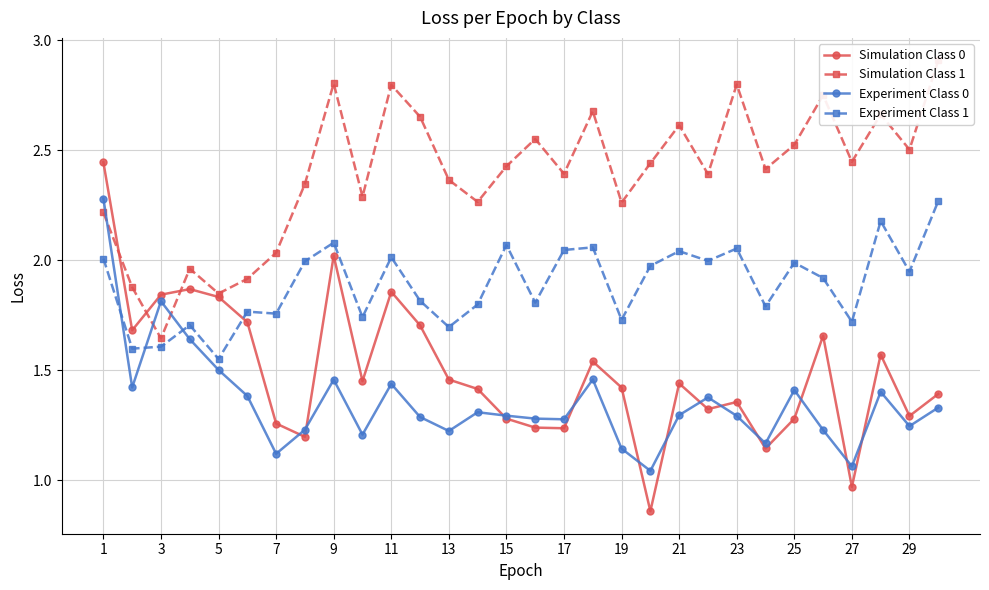

Is the value of Experiment Class 0 at 29 greater than the value of Experiment Class 1 at 19?

No